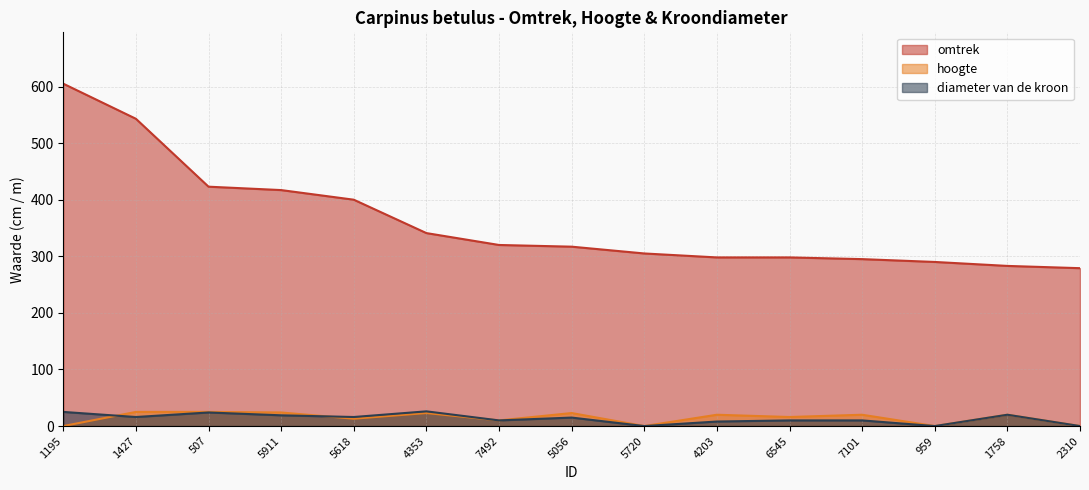

At which label is omtrek closest to 442?

507